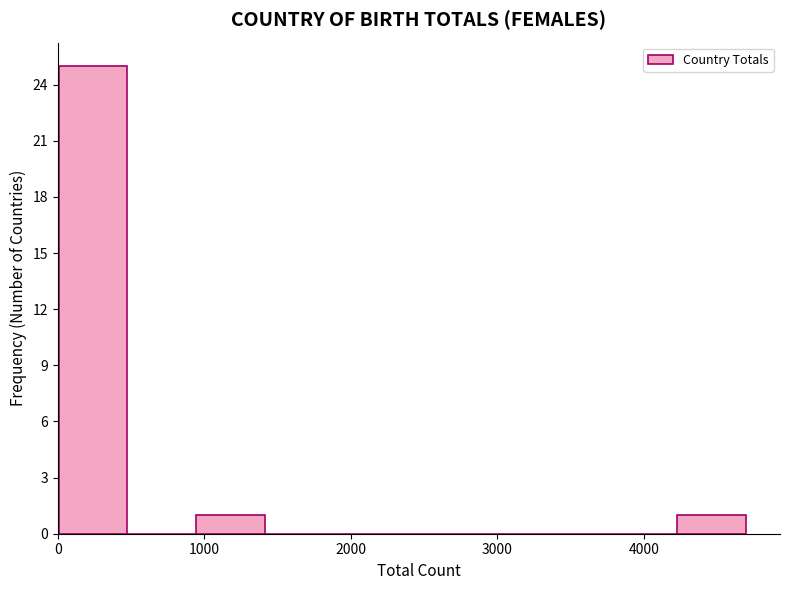

Reading left to right, list every bar in this chart as the range it spans on the x-axis followed by its height. Neither the bar edges nor the heights are printed on the chart, so give them approximately, as read against the axes.

0 to 500: 25
500 to 900: 0
900 to 1400: 1
1400 to 1900: 0
1900 to 2300: 0
2300 to 2800: 0
2800 to 3300: 0
3300 to 3800: 0
3800 to 4200: 0
4200 to 4700: 1